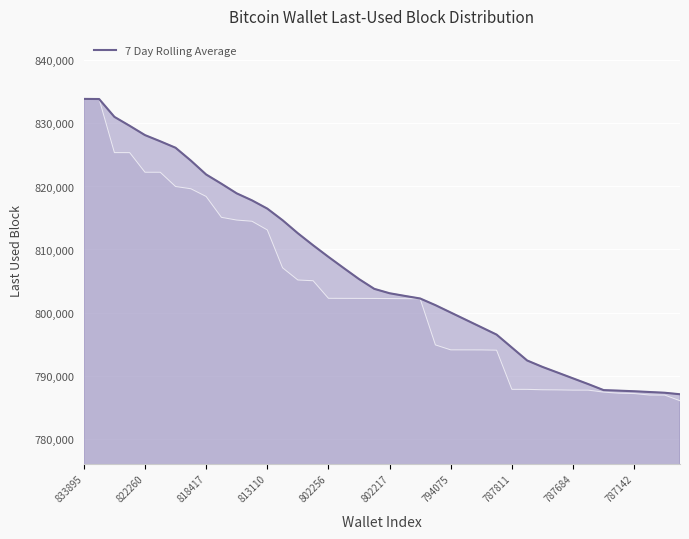

True or false: 7 Day Rolling Average has a value of 821902.9 at 818417.

True